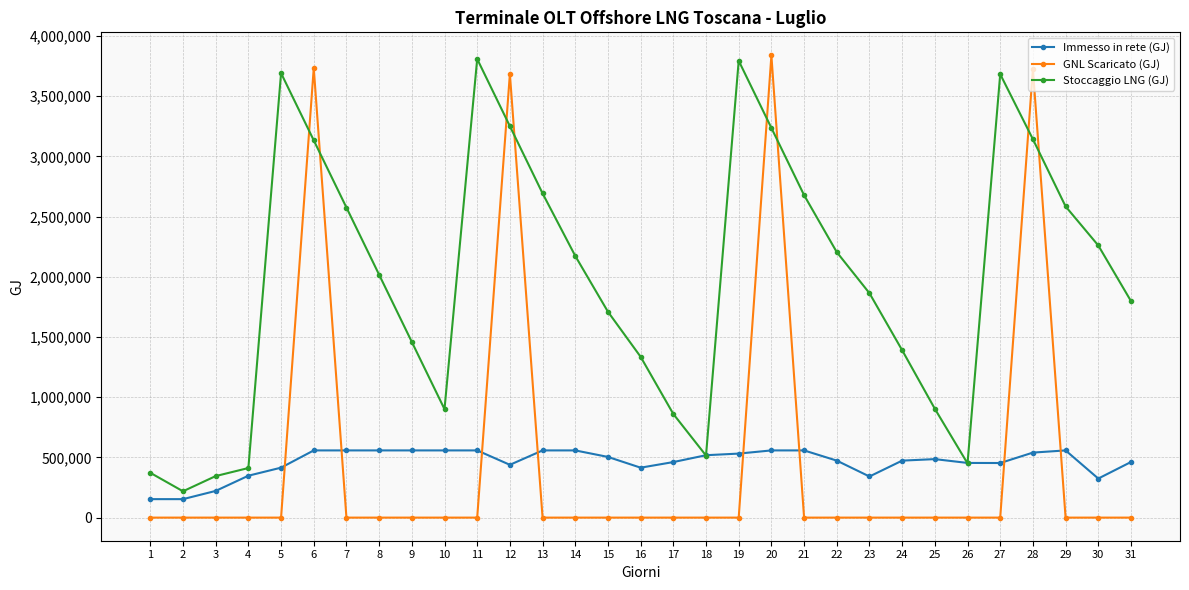

How many times do Stoccaggio LNG (GJ) and GNL Scaricato (GJ) cross each other?

8